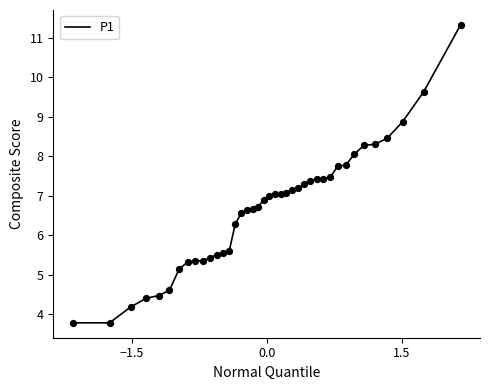

What is the difference between the maximum and minimum values?

7.5